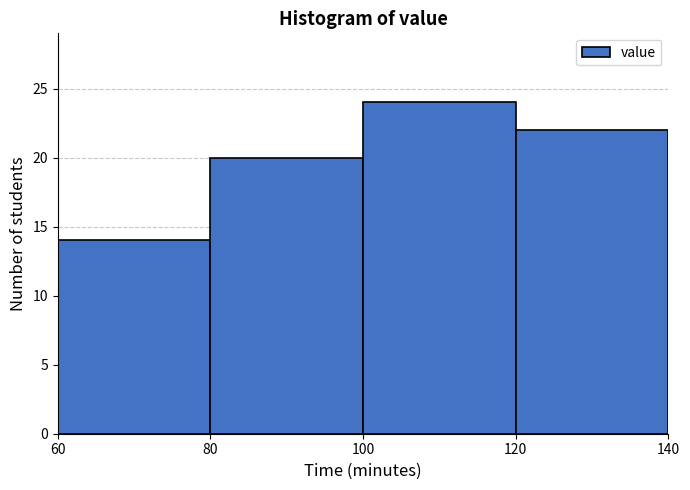

Reading left to right, transcribe this chart: for each bar, give the range it covers on the x-axis and its height. The values are not printed on the chart, so give them approximately, as read against the axis.

60 to 80: 14
80 to 100: 20
100 to 120: 24
120 to 140: 22